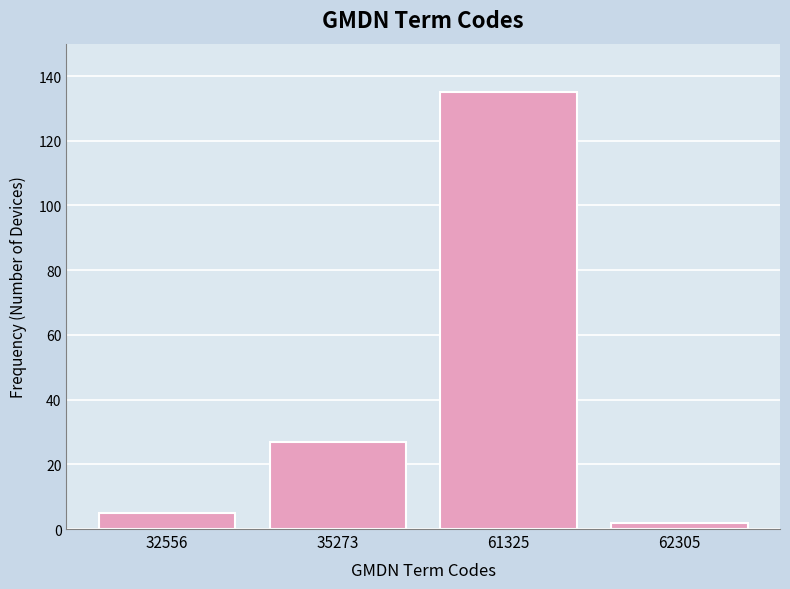

Reading left to right, transcribe all the data shown in this chart.

5	27	135	2